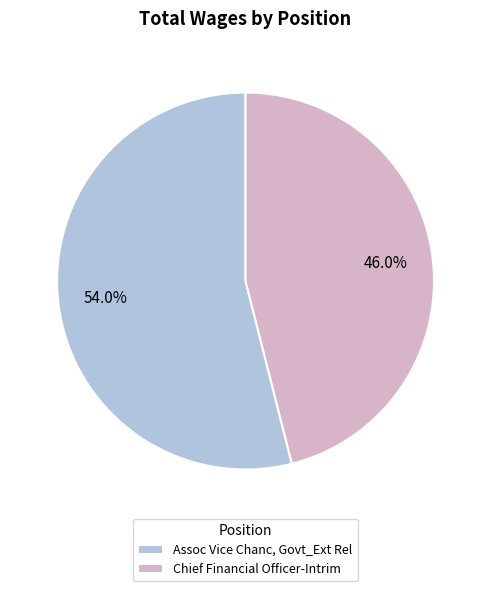

Which slice is the largest?

Assoc Vice Chanc, Govt_Ext Rel